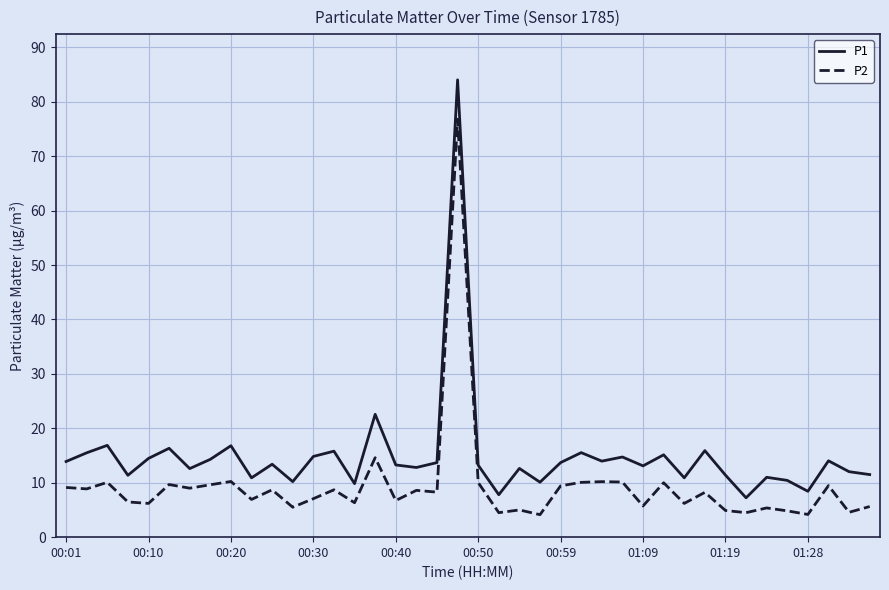

Rank the series by their average value, from highest to lowest.

P1, P2